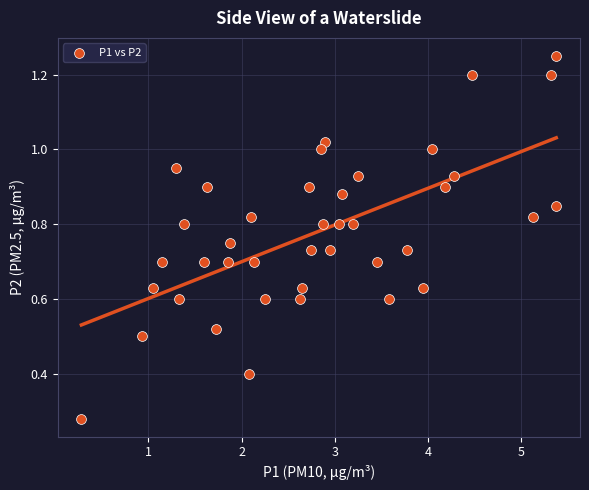

What is the range of X values (max minus min)?

5.1